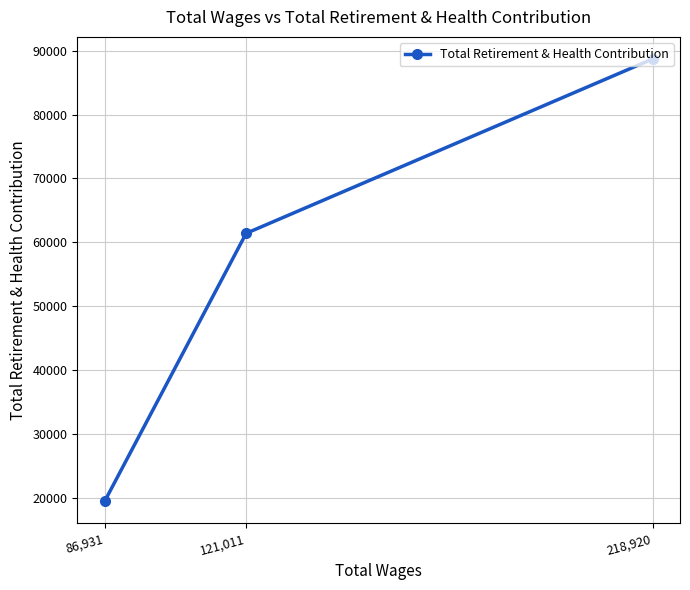

Reading left to right, what are all the values shown in this chart?

86,931=19458	121,011=61407	218,920=88700